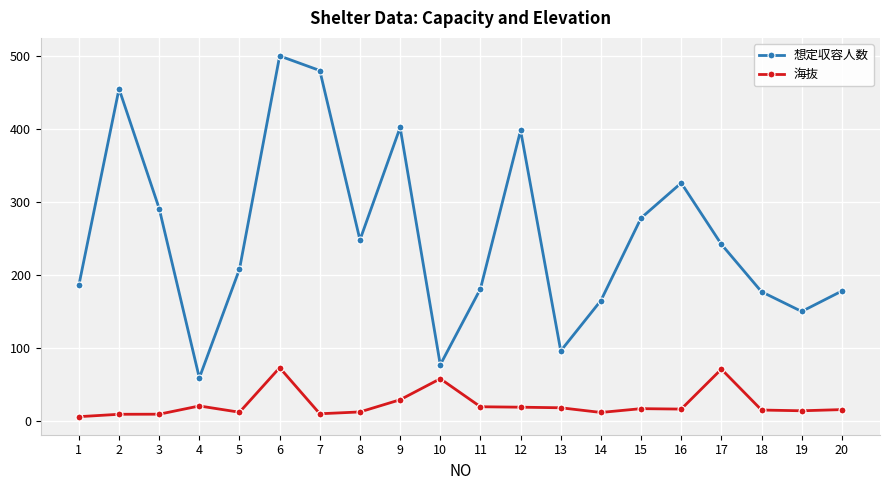

What are all the series names shown in the legend?

想定収容人数, 海抜